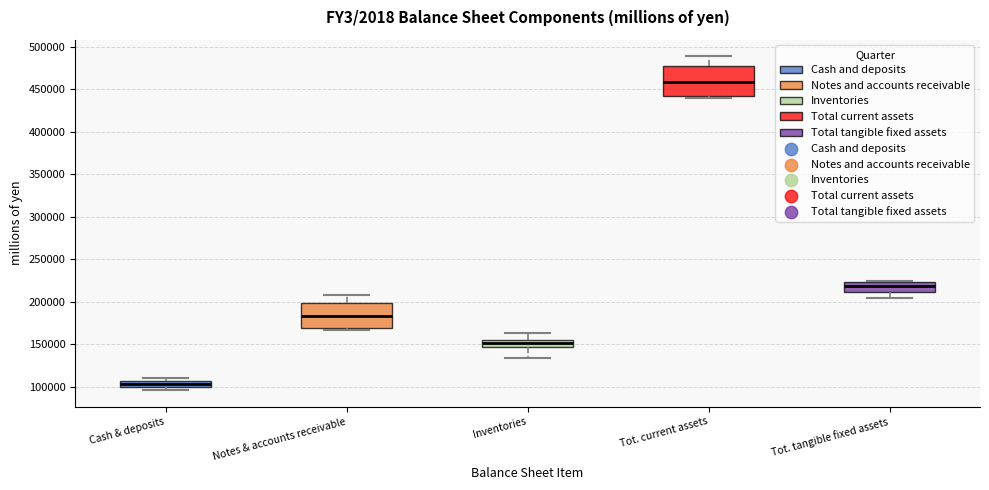

Comparing the boxes themselves (not the whiskers), which one is the tallest?

Tot. current assets